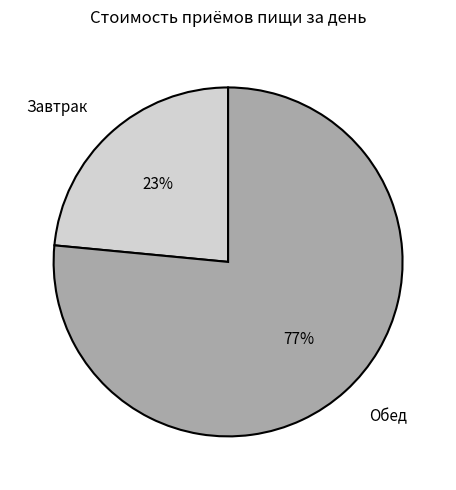

To the nearest percent, what percentage of the pie is Завтрак?

23%